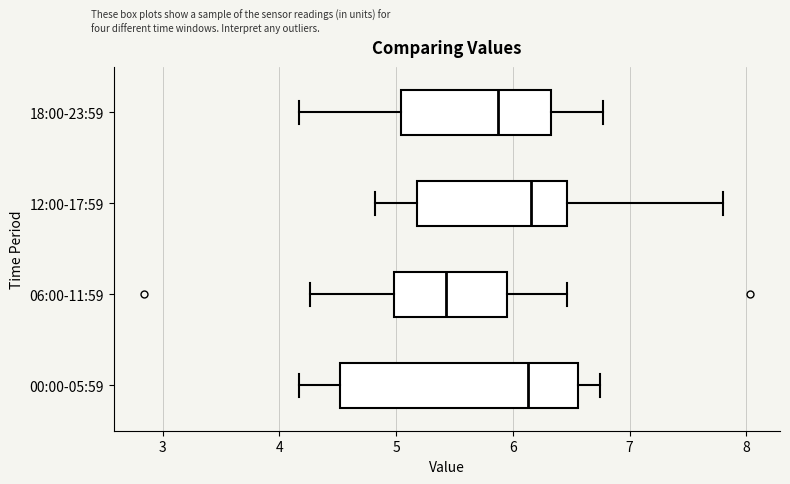

Which box has the furthest to the left median line?

06:00-11:59